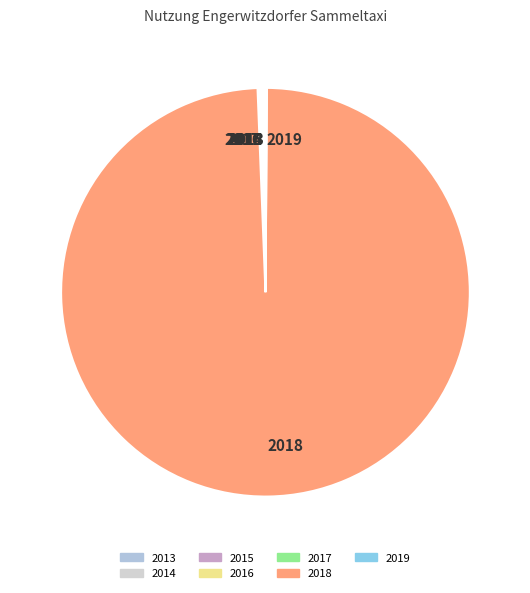

Which category has the biggest portion of the pie?

2018